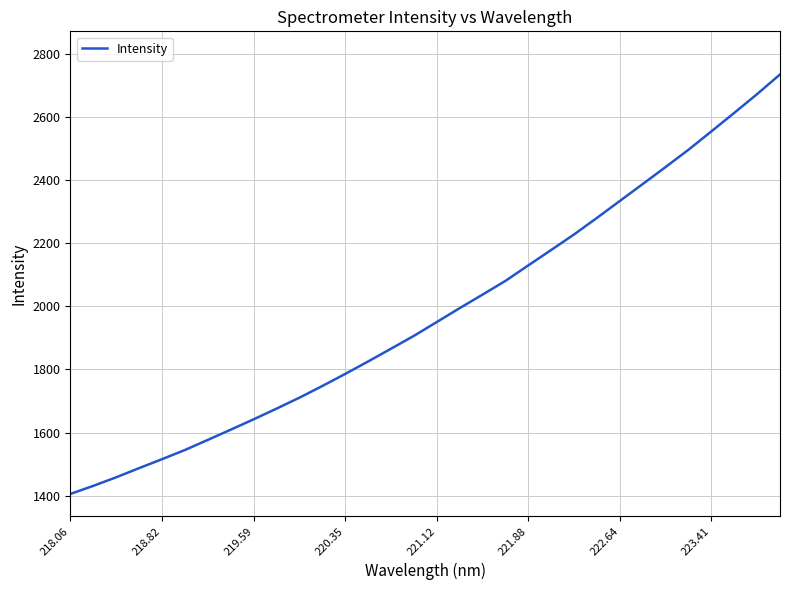

What is the average value?

1978.3